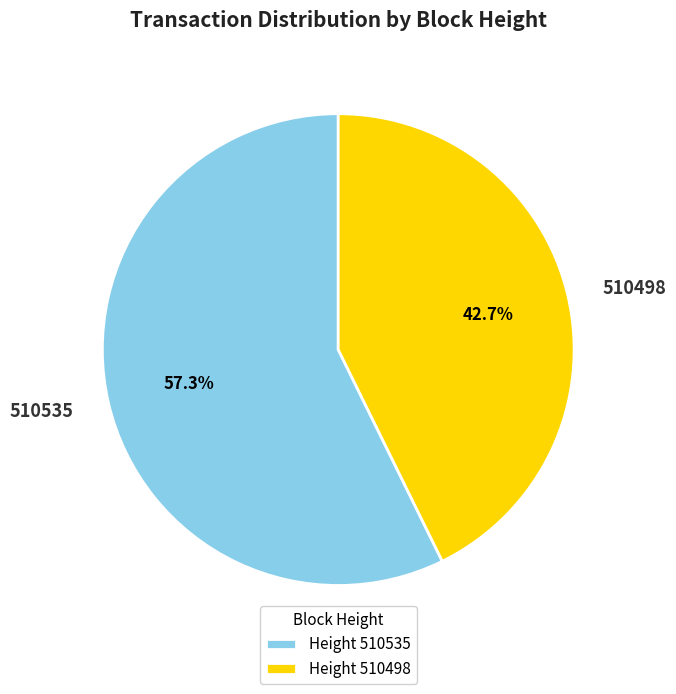

What is the ratio of the value at 510535 to the value at 510498?

1.3